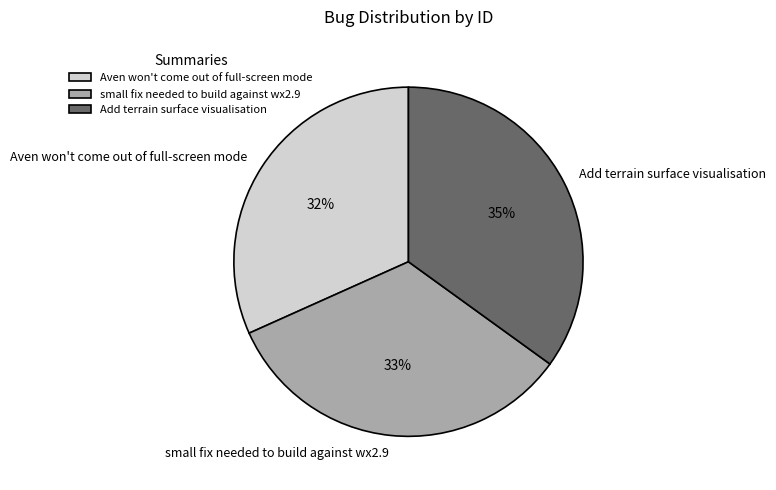

How many slices are in this pie chart?

3